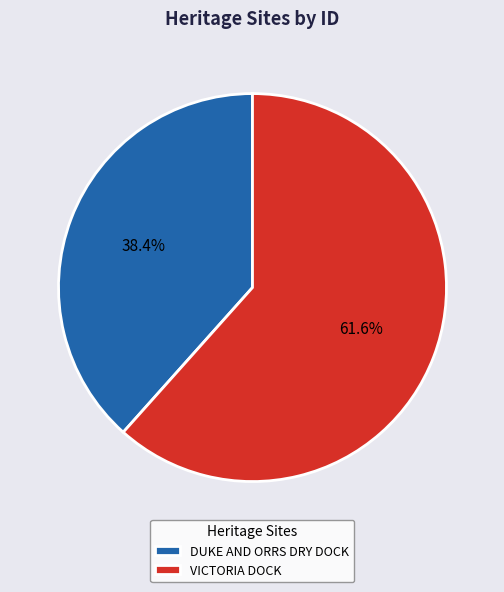

What percentage do DUKE AND ORRS DRY DOCK and VICTORIA DOCK together represent?

100.0%